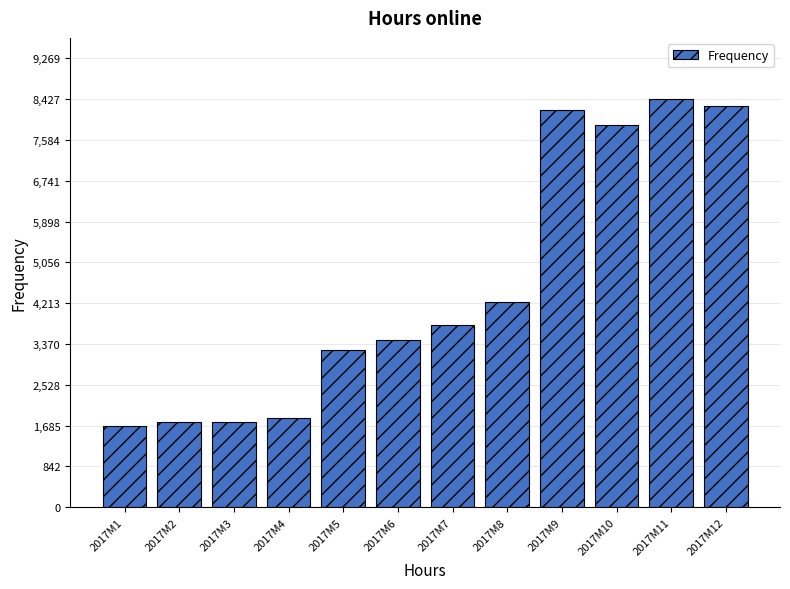

Is it true that the value at 2017M9 is 13625.2?

False